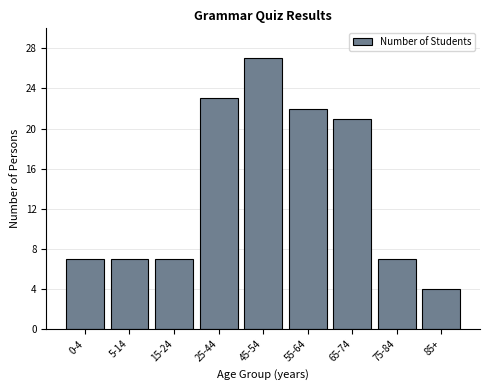

Reading right to left, what are all the values shown in this chart?

85+=4	75-84=7	65-74=21	55-64=22	45-54=27	25-44=23	15-24=7	5-14=7	0-4=7